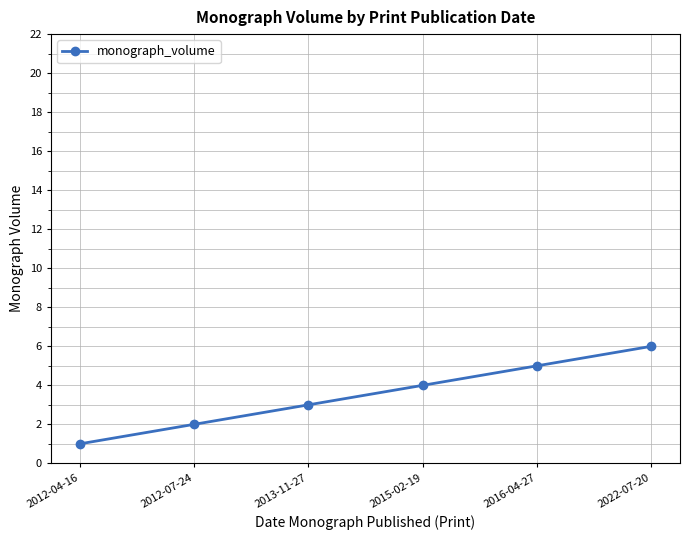

Reading left to right, transcribe all the data shown in this chart.

1	2	3	4	5	6